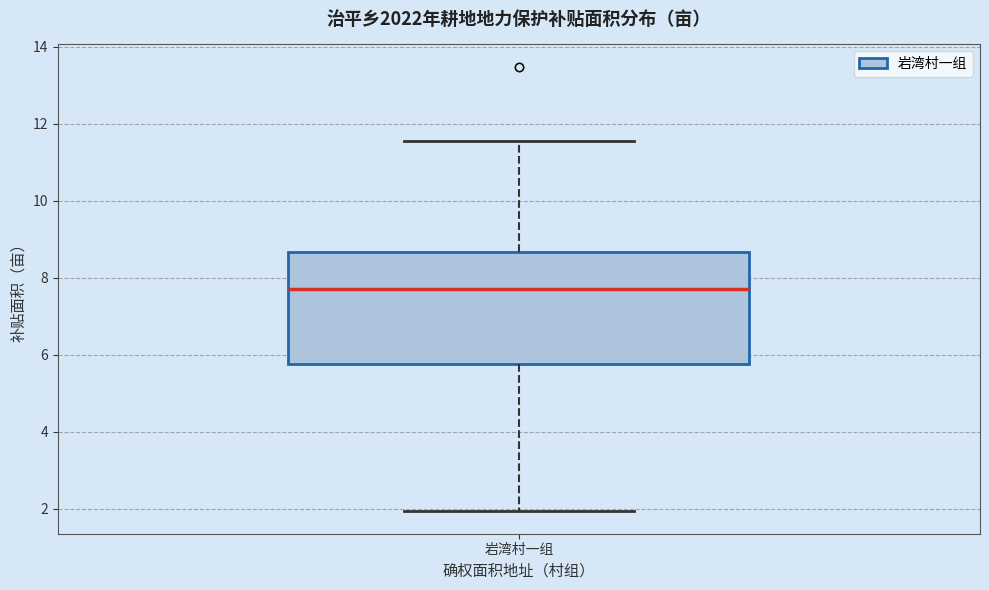

Read this box plot against the y-axis: the position of the median line, the range covered by the box, and the ends of both whiskers. The values are not printed on the chart, so give them approximately, as read against the axis.

median 7.8, box 5.8 to 8.6, whiskers 2.0 to 11.6